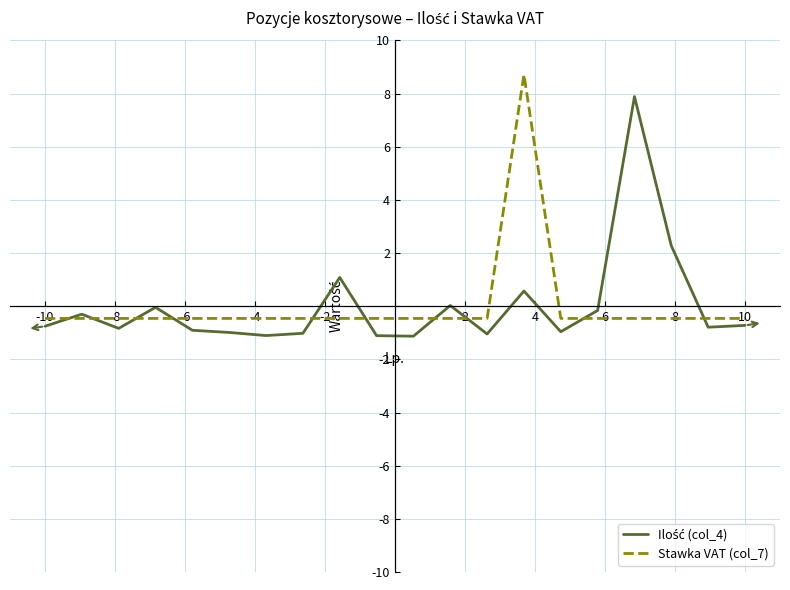

What is the greatest value displayed?

8.7